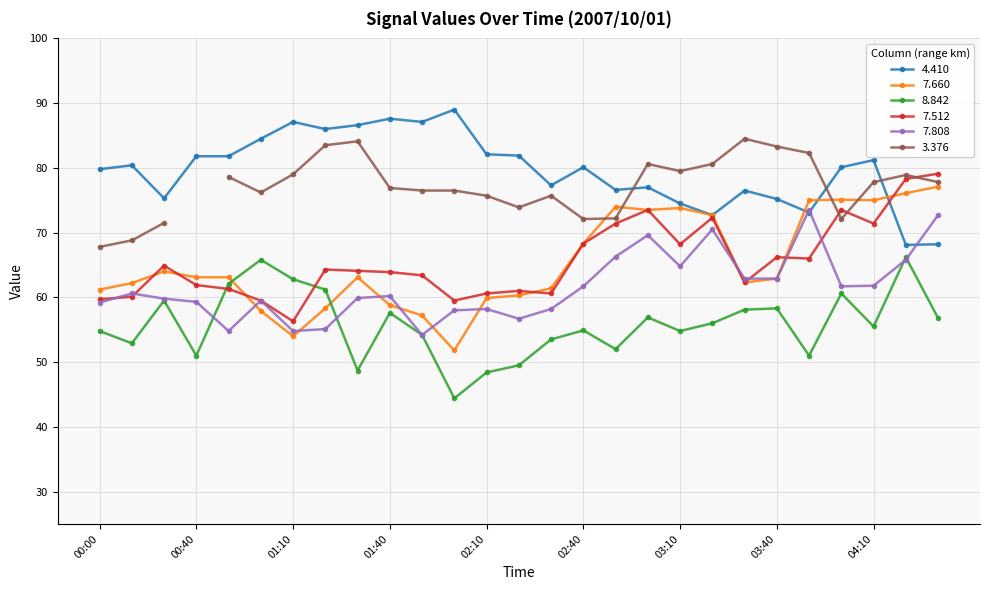

True or false: 7.660 and 7.808 intersect in this chart.

True